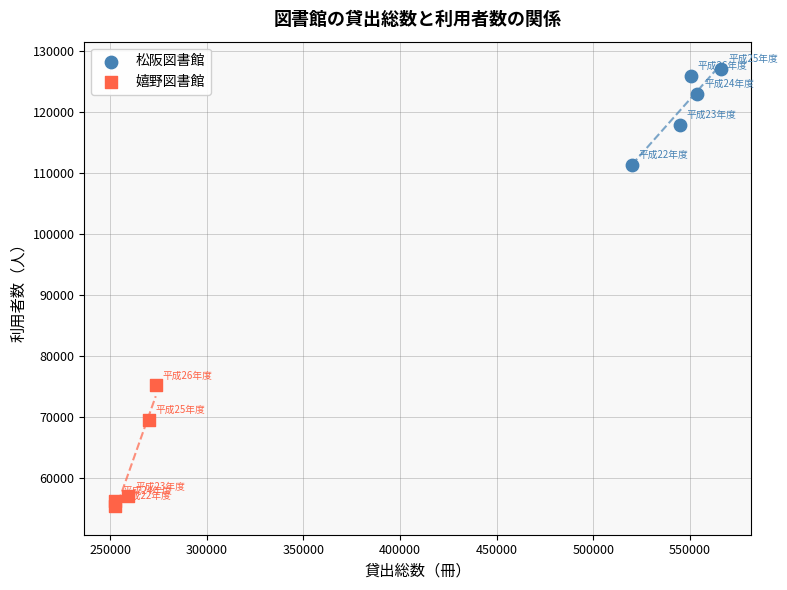

Which series has the largest Y range (max minus min)?

嬉野図書館